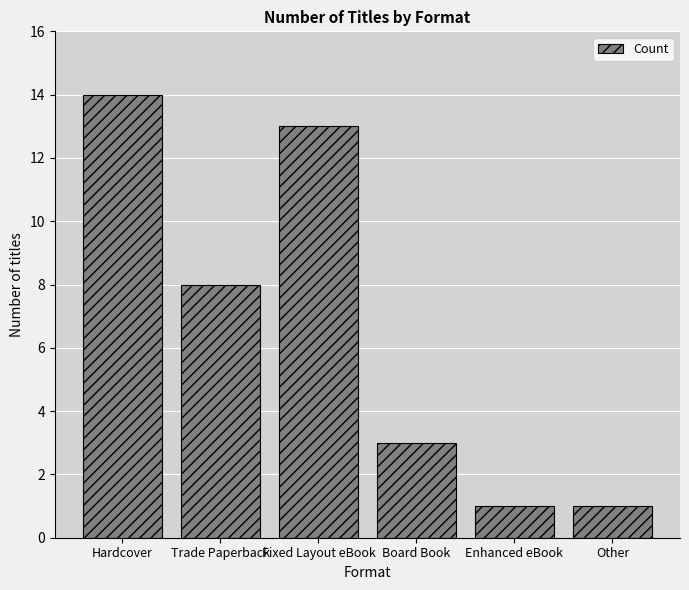

Does the chart contain any negative values?

No